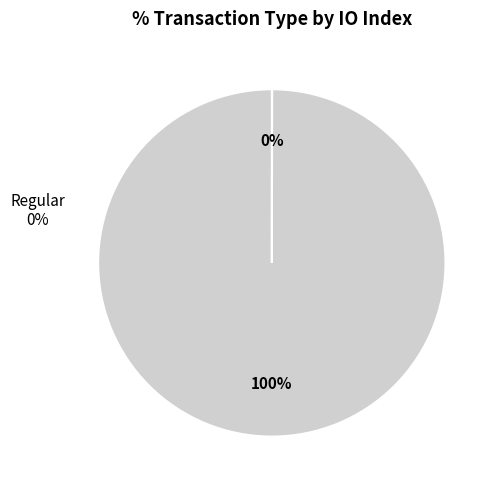

How many segments does this pie chart have?

2